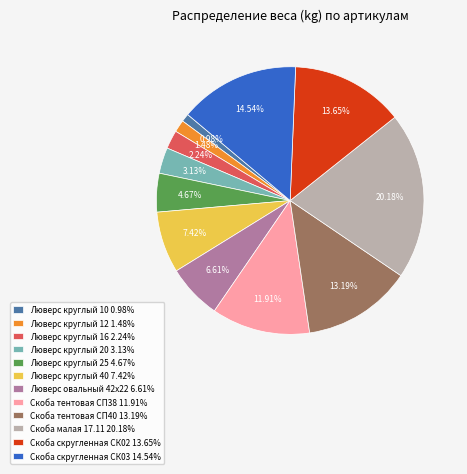

To the nearest percent, what percentage of the pie is Люверс круглый 12?

1%